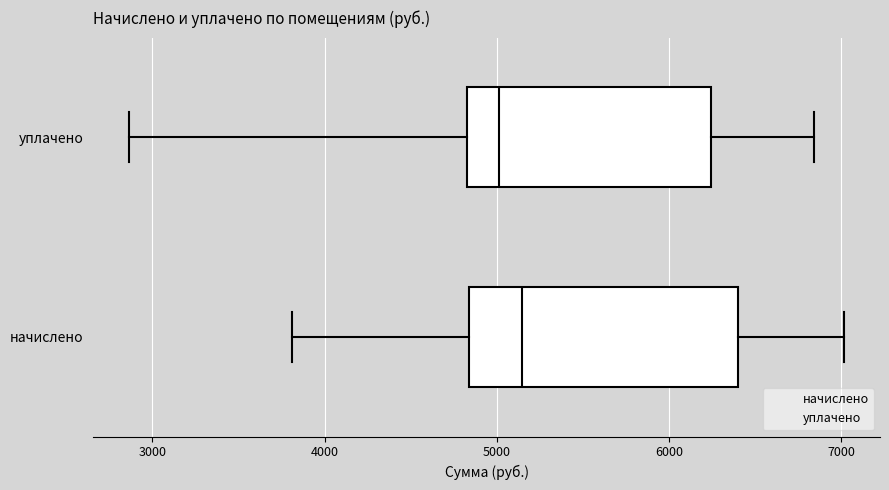

Comparing the boxes themselves (not the whiskers), which one is the widest?

начислено